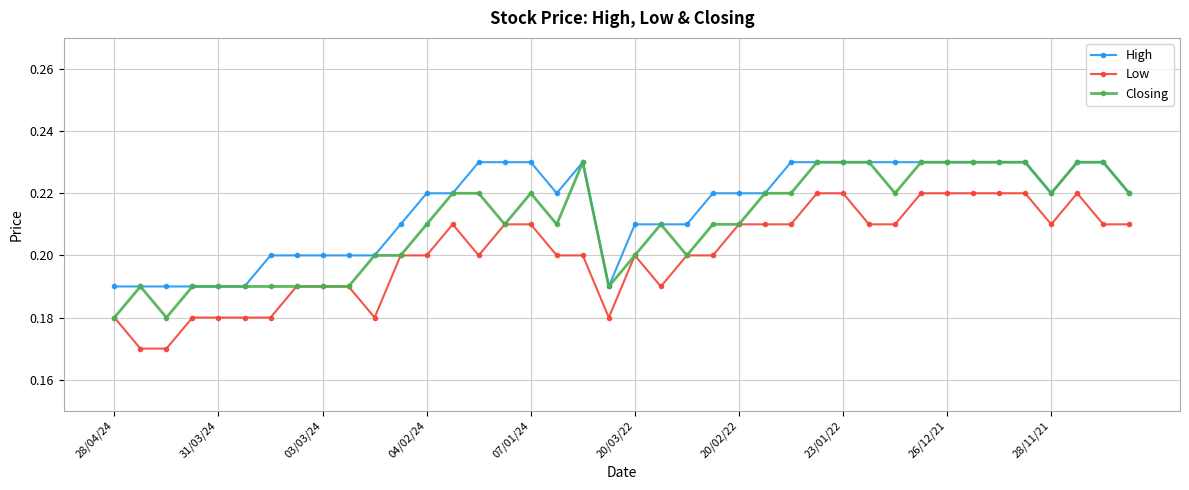

At how many categories does at least one series exceed 0?

40